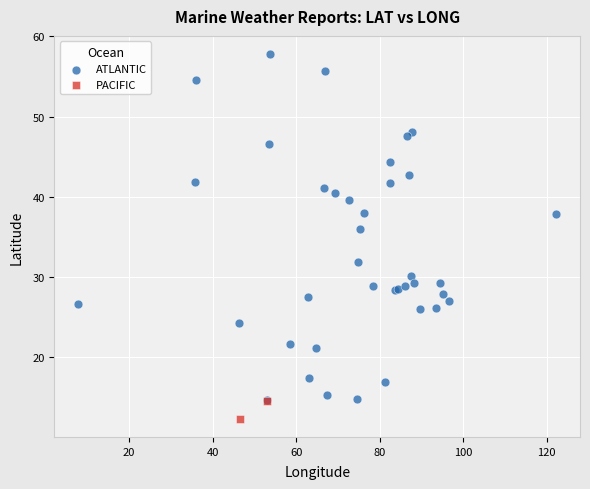

What are all the series names shown in the legend?

ATLANTIC, PACIFIC